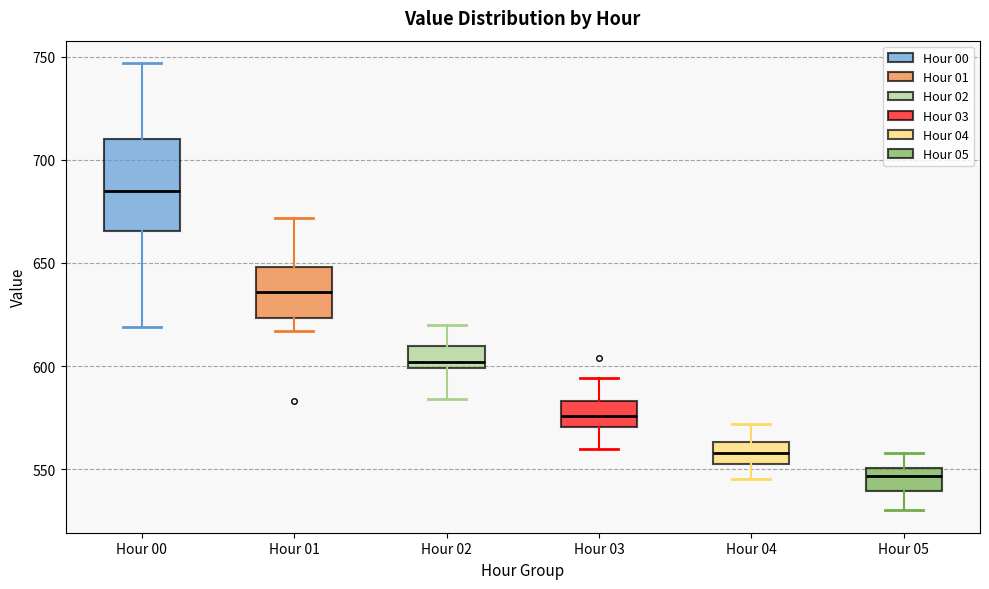

Where does the lower whisker of the box for Hour 05 end on the y-axis? The values are not printed on the chart, so give them approximately, as read against the axis.

530